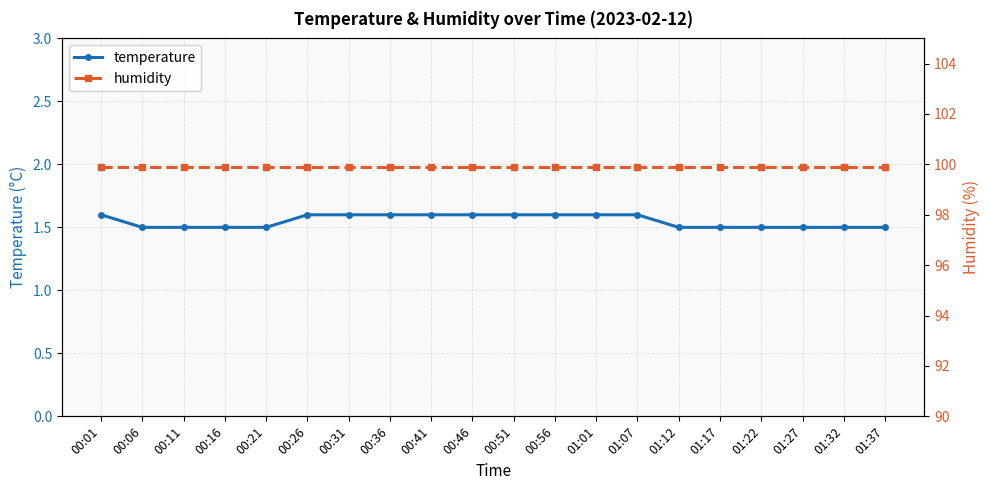

Reading left to right, list all the values displayed in this chart.

temperature: 00:01=1.6	00:06=1.5	00:11=1.5	00:16=1.5	00:21=1.5	00:26=1.6	00:31=1.6	00:36=1.6	00:41=1.6	00:46=1.6	00:51=1.6	00:56=1.6	01:01=1.6	01:07=1.6	01:12=1.5	01:17=1.5	01:22=1.5	01:27=1.5	01:32=1.5	01:37=1.5
humidity: 00:01=99.9	00:06=99.9	00:11=99.9	00:16=99.9	00:21=99.9	00:26=99.9	00:31=99.9	00:36=99.9	00:41=99.9	00:46=99.9	00:51=99.9	00:56=99.9	01:01=99.9	01:07=99.9	01:12=99.9	01:17=99.9	01:22=99.9	01:27=99.9	01:32=99.9	01:37=99.9